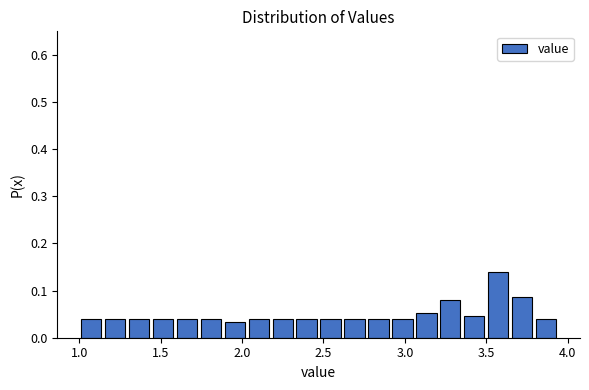

Around what value on the x-axis is the tallest bar? Give the approximate position of its centre, as read against the axis.

3.55